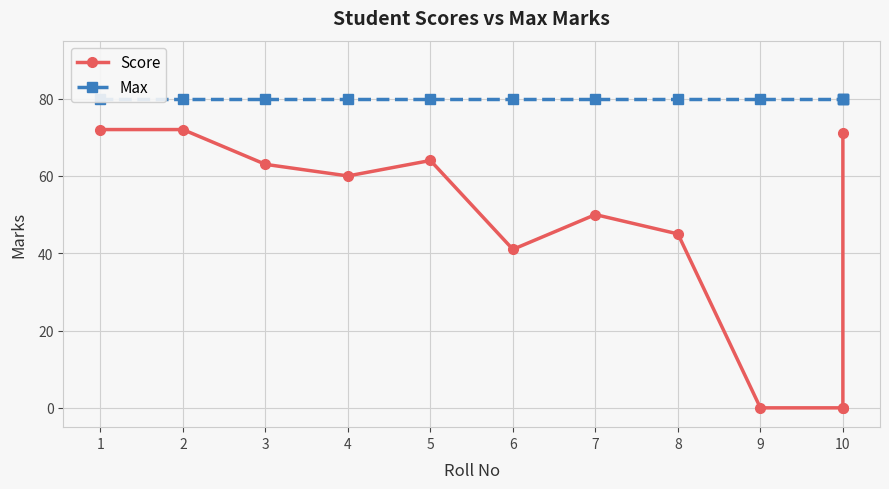

List the series in order of their peak value, lowest first.

Score, Max